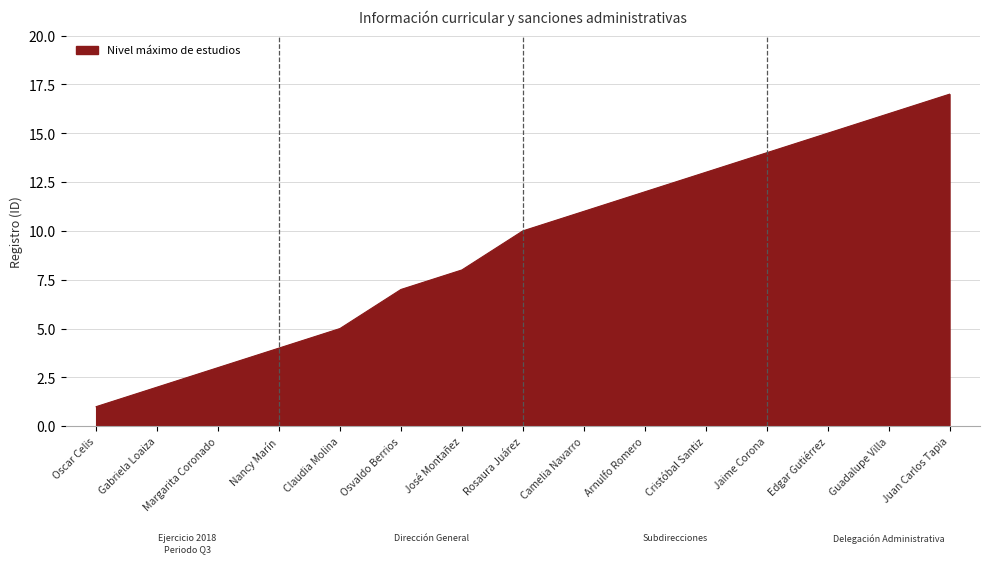

What position from the right is Juan Carlos Tapia?

1